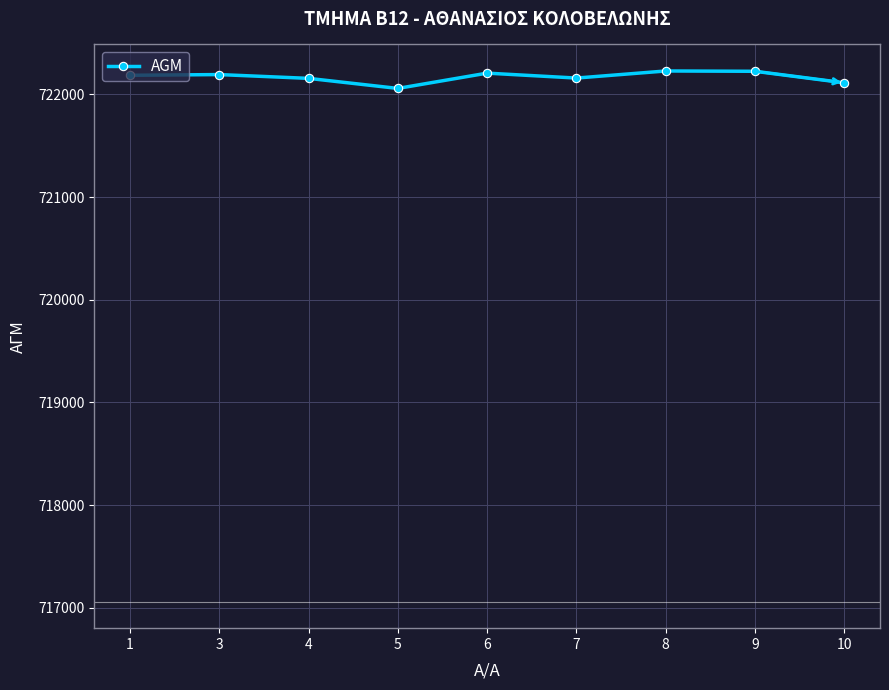

True or false: the data shows 298843 at 6.

False